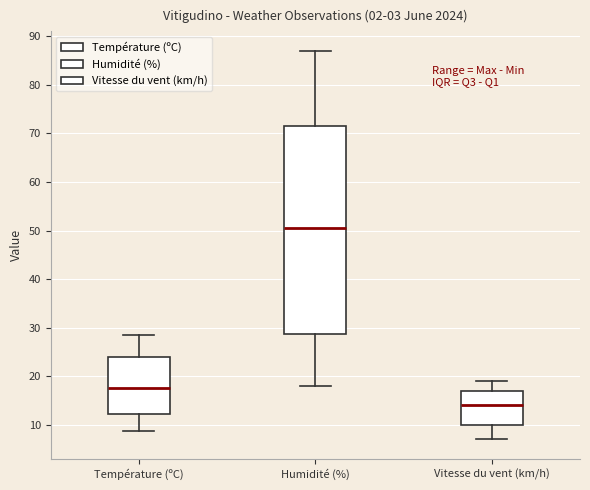

Which box is the tallest, from its lower edge to its upper edge?

Humidité (%)